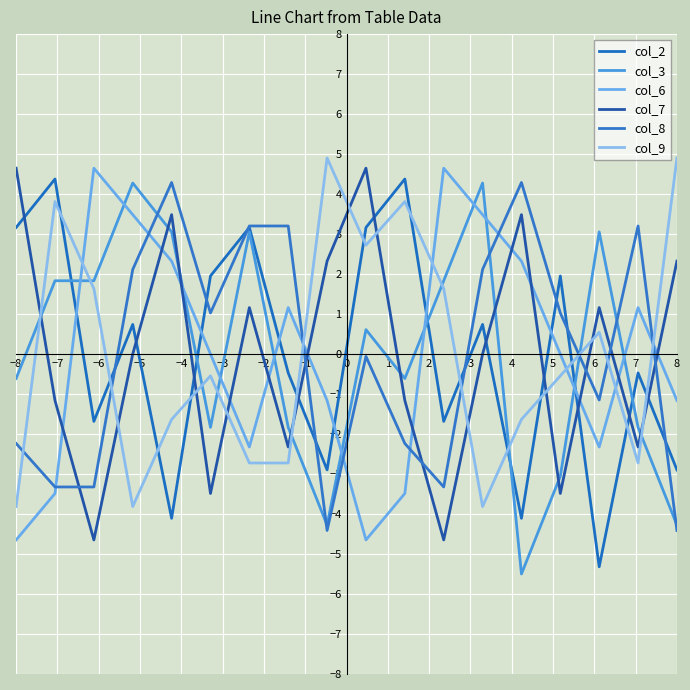

Reading left to right, extract all data points from this chart.

col_2: 3.2	4.4	-1.7	0.7	-4.1	2.0	3.2	-0.5	-2.9	3.2	4.4	-1.7	0.7	-4.1	2.0	-5.3	-0.5	-2.9
col_3: -0.6	1.8	1.8	4.3	3.1	-1.8	3.1	-1.8	-4.3	0.6	-0.6	1.8	4.3	-5.5	-3.1	3.1	-1.8	-4.3
col_6: -4.6	-3.5	4.6	3.5	2.3	0.0	-2.3	1.2	-1.2	-4.6	-3.5	4.6	3.5	2.3	0.0	-2.3	1.2	-1.2
col_7: 4.6	-1.2	-4.6	0.0	3.5	-3.5	1.2	-2.3	2.3	4.6	-1.2	-4.6	0.0	3.5	-3.5	1.2	-2.3	2.3
col_8: -2.2	-3.3	-3.3	2.1	4.3	1.0	3.2	3.2	-4.4	-0.1	-2.2	-3.3	2.1	4.3	1.0	-1.1	3.2	-4.4
col_9: -3.8	3.8	1.6	-3.8	-1.6	-0.5	-2.7	-2.7	4.9	2.7	3.8	1.6	-3.8	-1.6	-0.5	0.5	-2.7	4.9